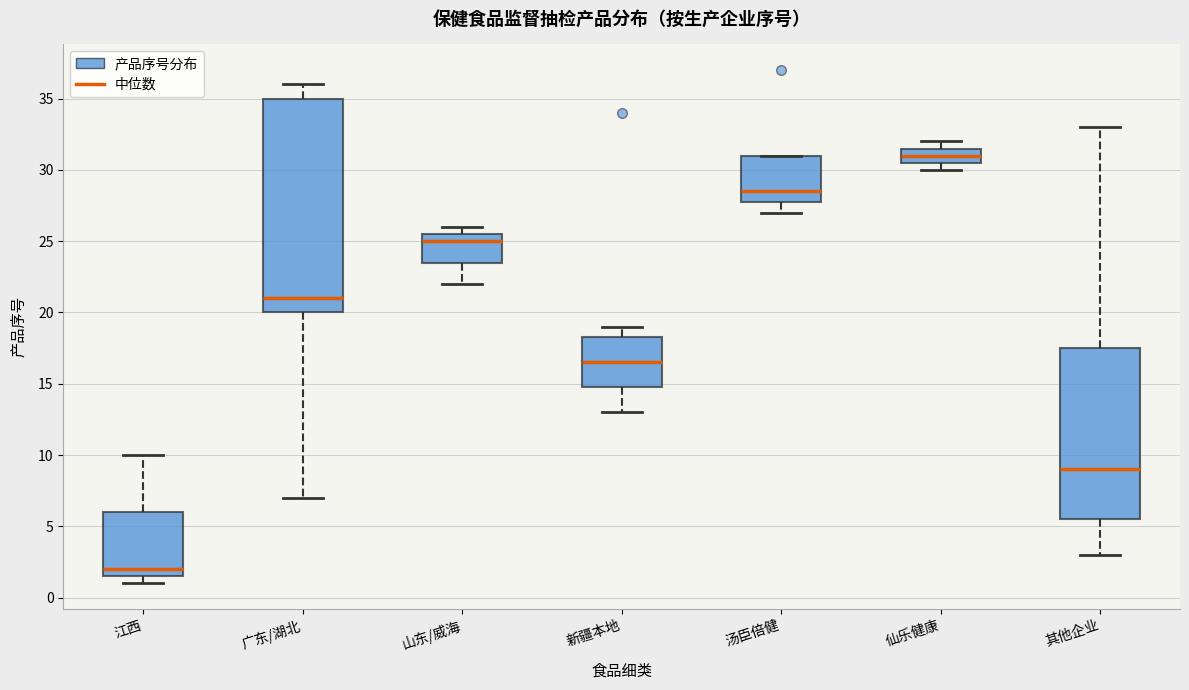

Which box's median line is the lowest?

江西